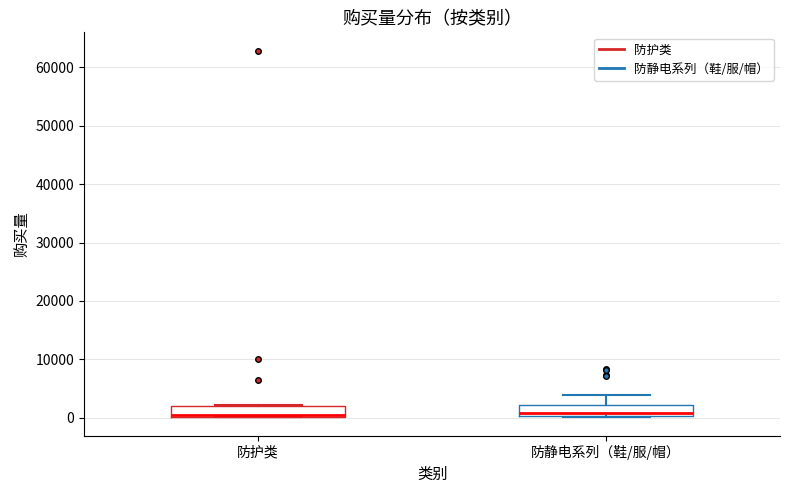

Where is the lower edge of the box for 防护类 on the y-axis? The values are not printed on the chart, so give them approximately, as read against the axis.

0